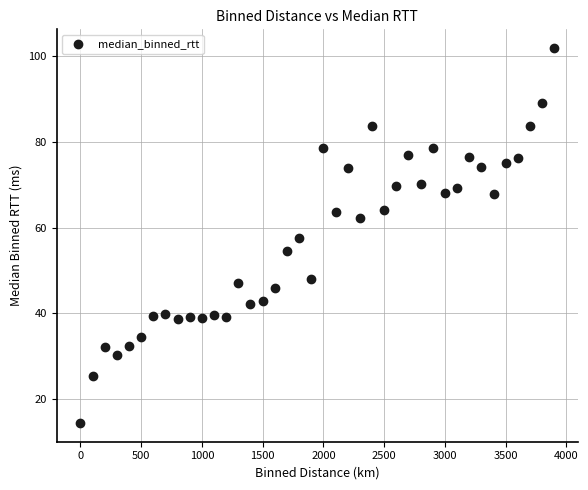

What is the range of Y values (max minus min)?

87.5